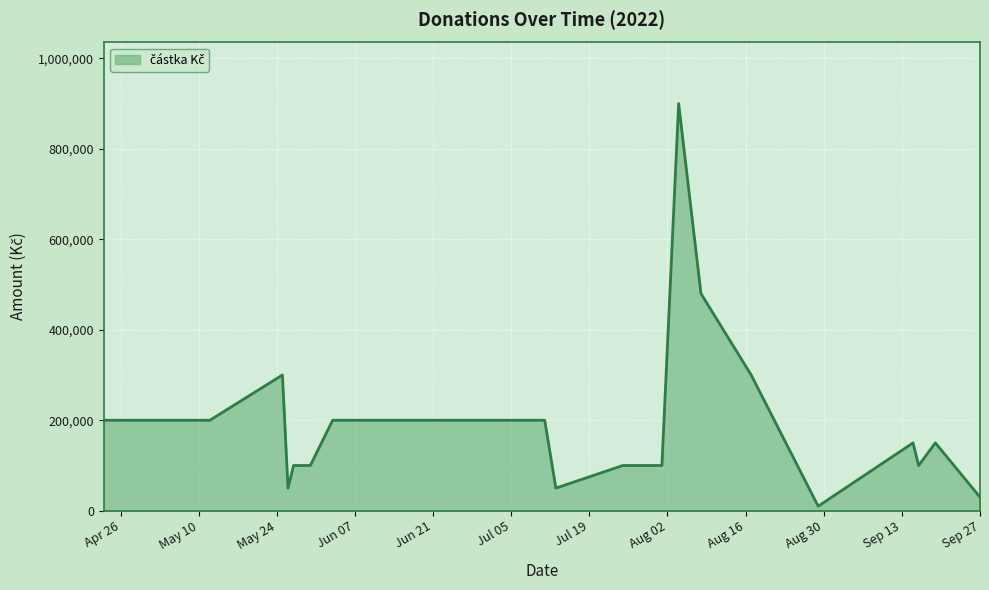

How many lines are shown in the chart?

1